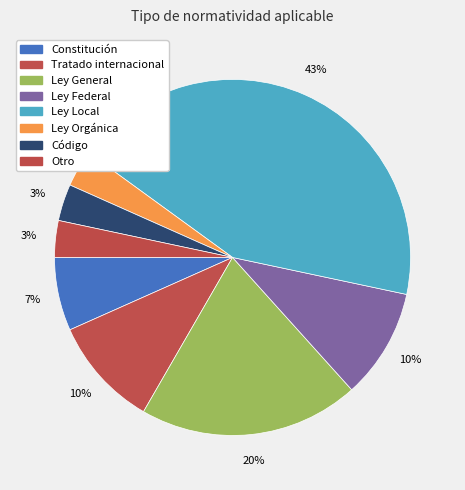

Is there a majority slice in this chart?

No